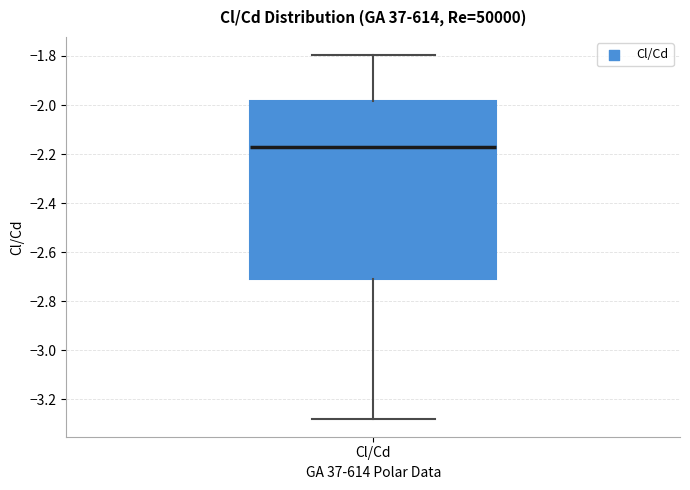

Where does the lower whisker of the box for Cl/Cd end on the y-axis? The values are not printed on the chart, so give them approximately, as read against the axis.

-3.28